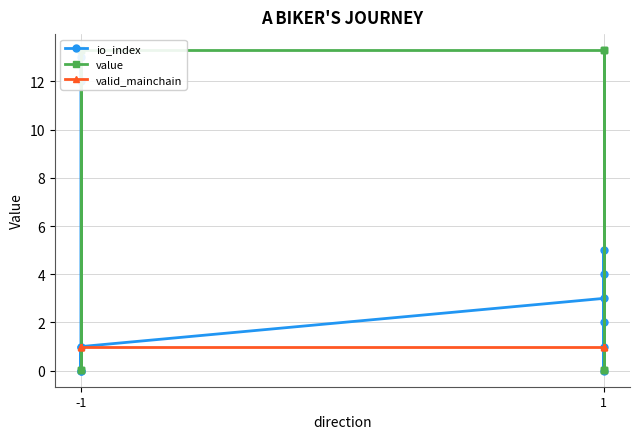

True or false: io_index has a value of 6.8 at -1.

False